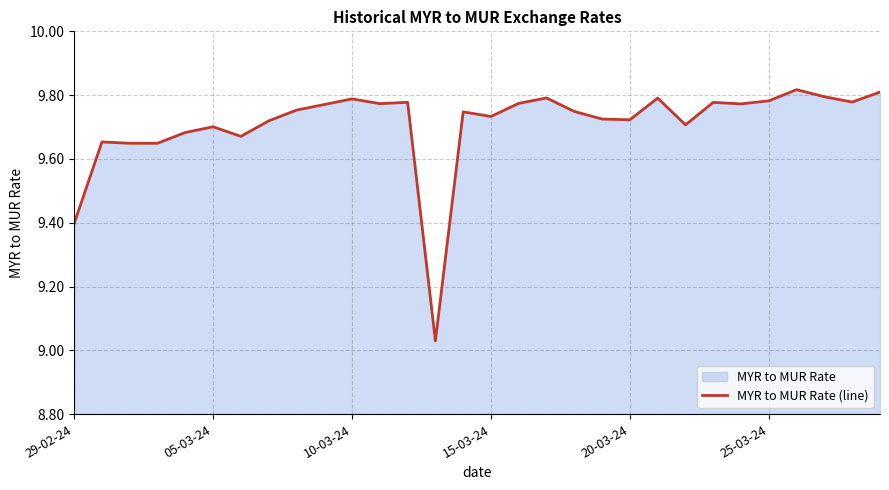

Which has a higher value, 29-02-24 or 27?

27